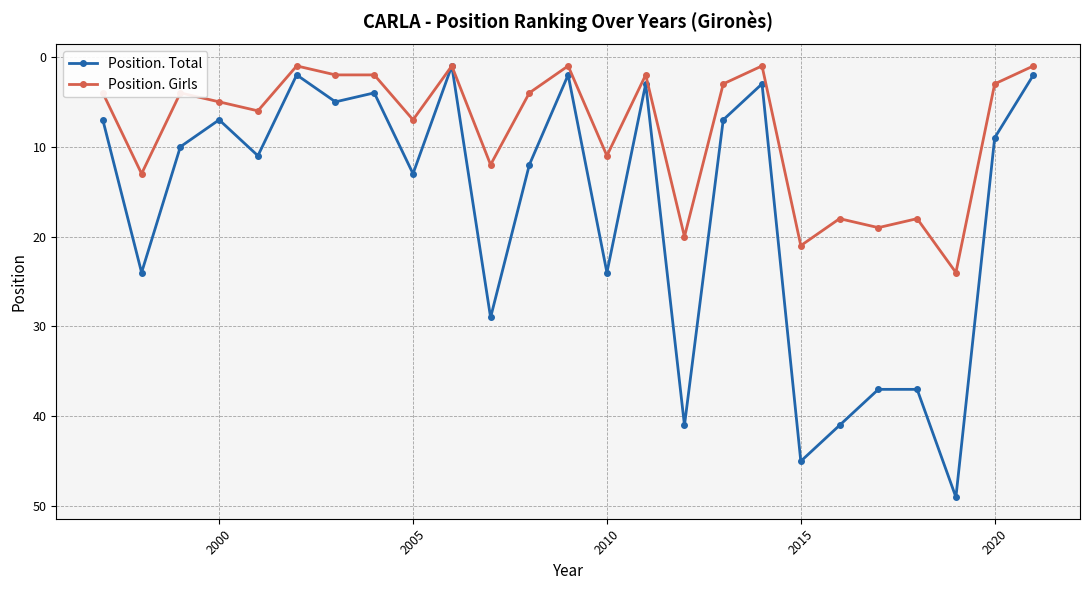

Reading left to right, list all the values displayed in this chart.

Position. Total: 7	24	10	7	11	2	5	4	13	1	29	12	2	24	3	41	7	3	45	41	37	37	49	9	2
Position. Girls: 4	13	4	5	6	1	2	2	7	1	12	4	1	11	2	20	3	1	21	18	19	18	24	3	1